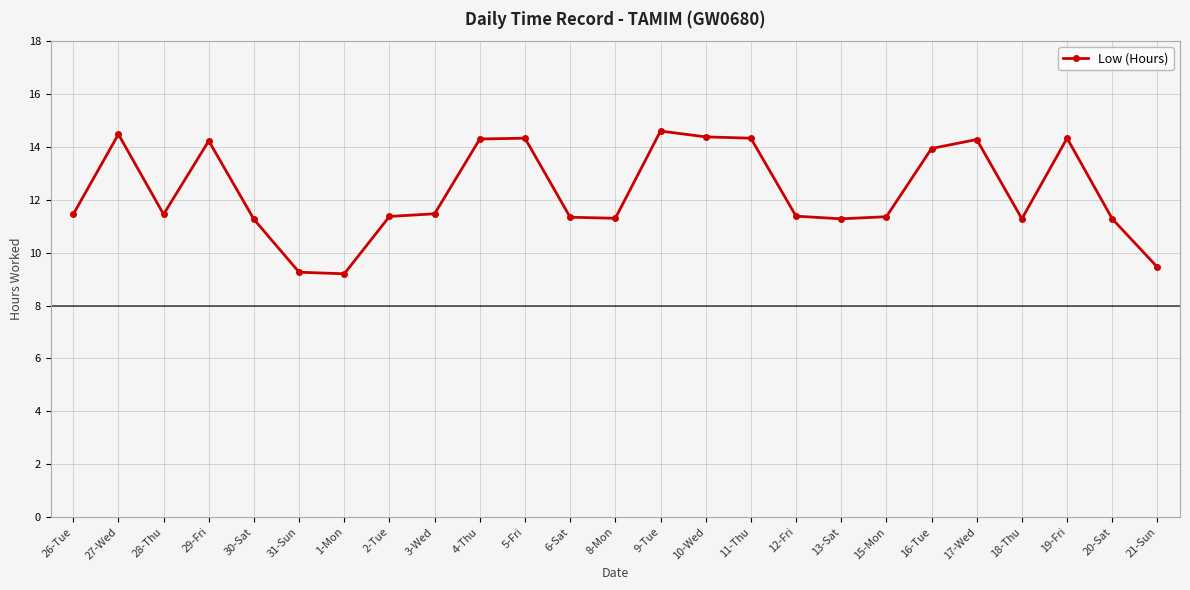

Where does the data first go above 11?

26-Tue